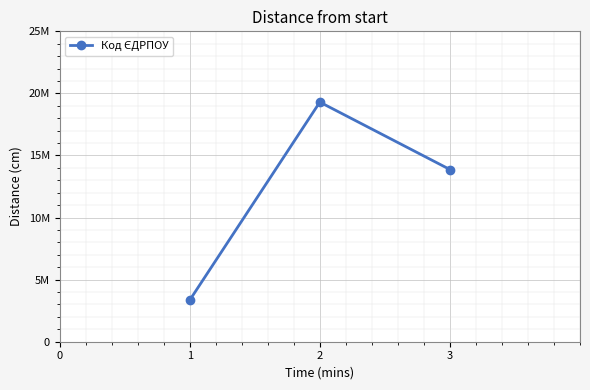

The chart shows a value of 4483754 at 1. True or false?

False